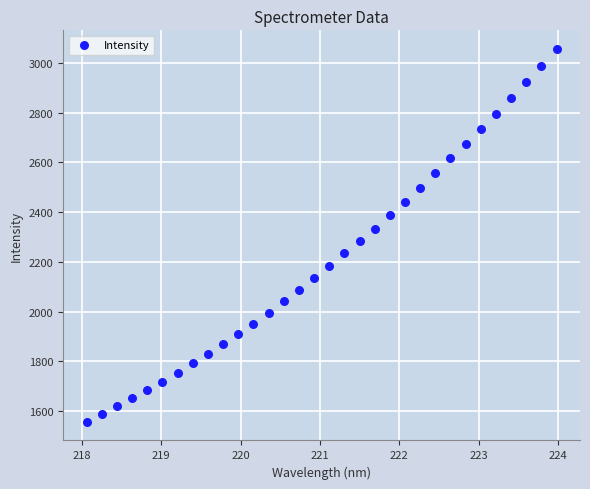

What is the range of X values (max minus min)?

5.9